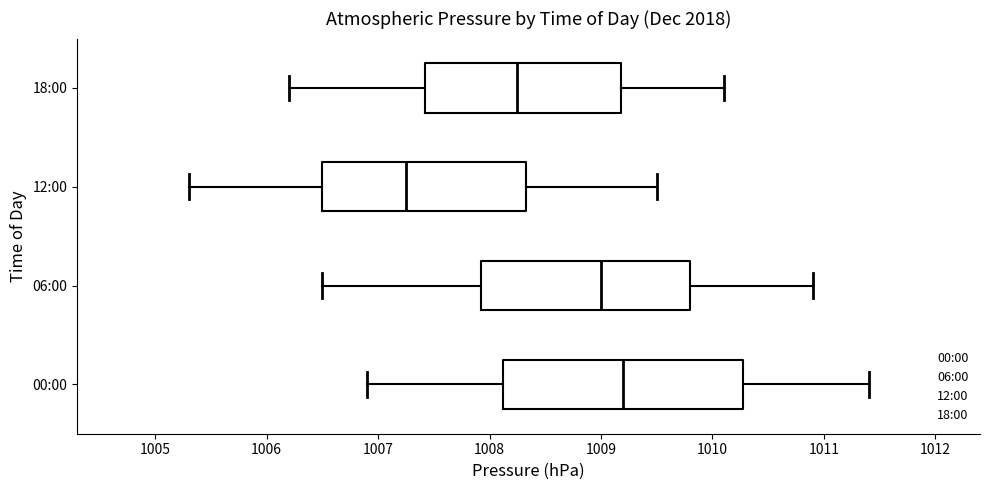

Where does the right whisker of the box for 12:00 end on the x-axis? The values are not printed on the chart, so give them approximately, as read against the axis.

1009.5